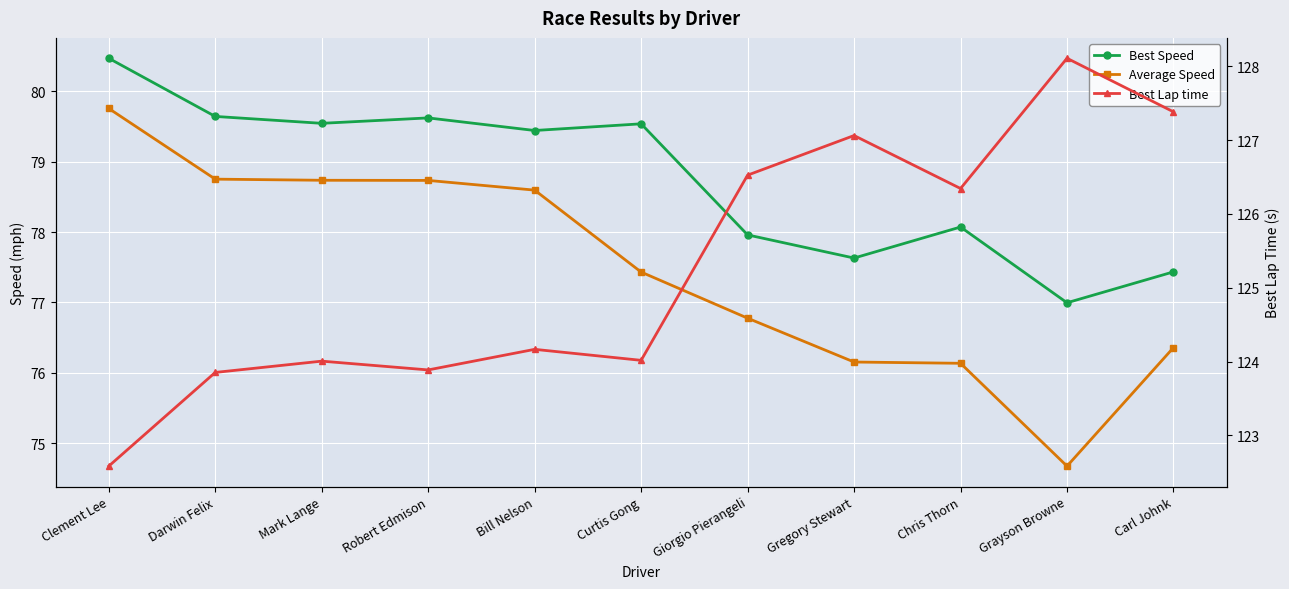

In Best Speed, how many points are higher than both neighbors (excluding endpoints)?

3